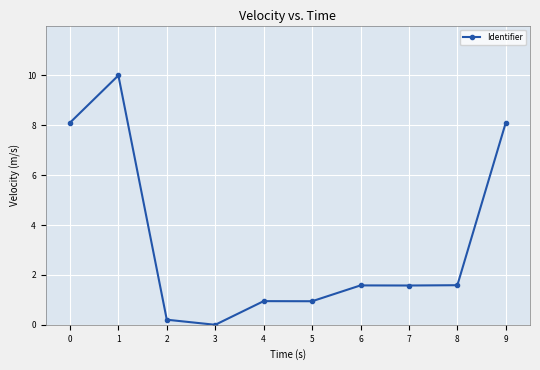

What is the sum of all values?

33.0